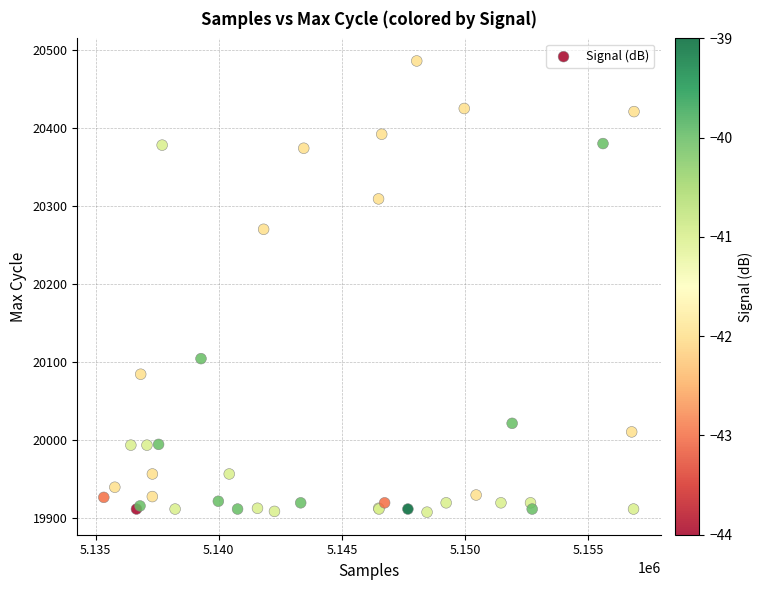

What Y value in the scatter plot is closest to 20196?

20270